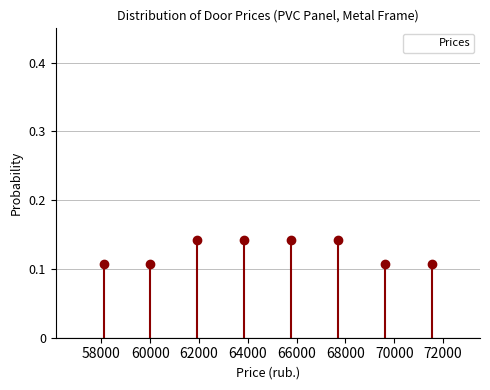

Count the values in the range 0 to 1.

8